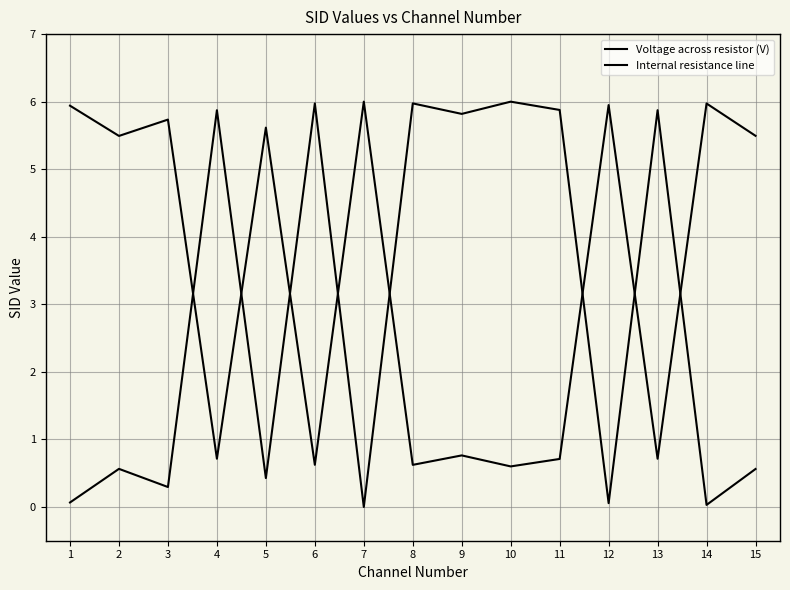

How many times do Voltage across resistor (V) and Internal resistance line cross each other?

8